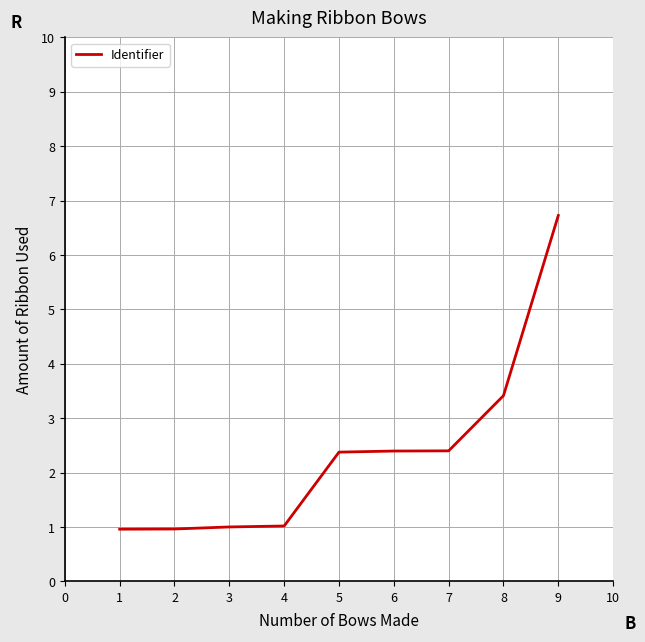

At which label does the data first exceed 2?

5